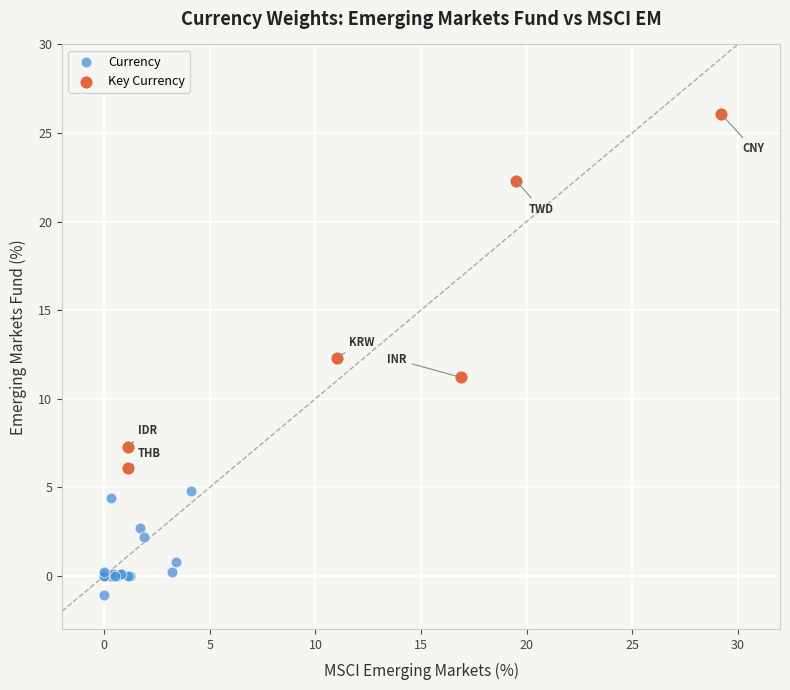

Which series reaches the minimum Y coordinate?

Currency